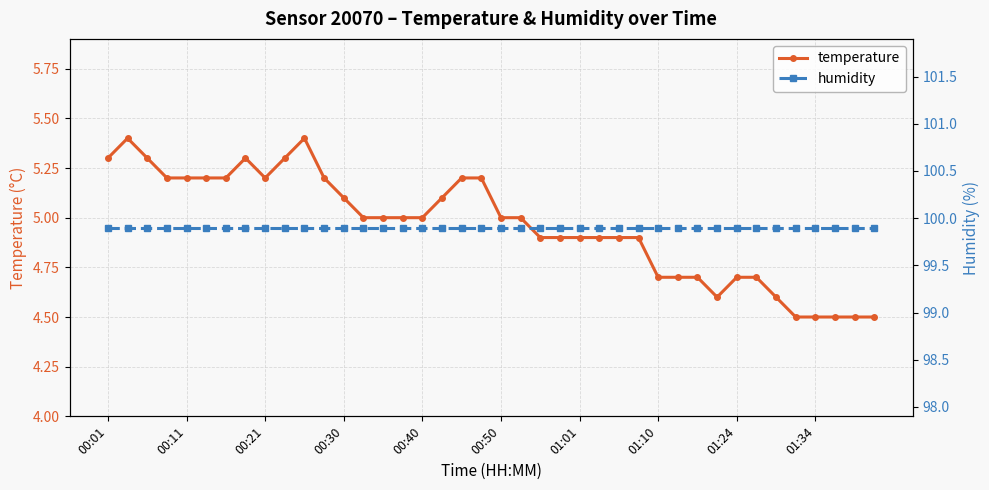

At 25, list the series in order from smallest to largest.

temperature, humidity